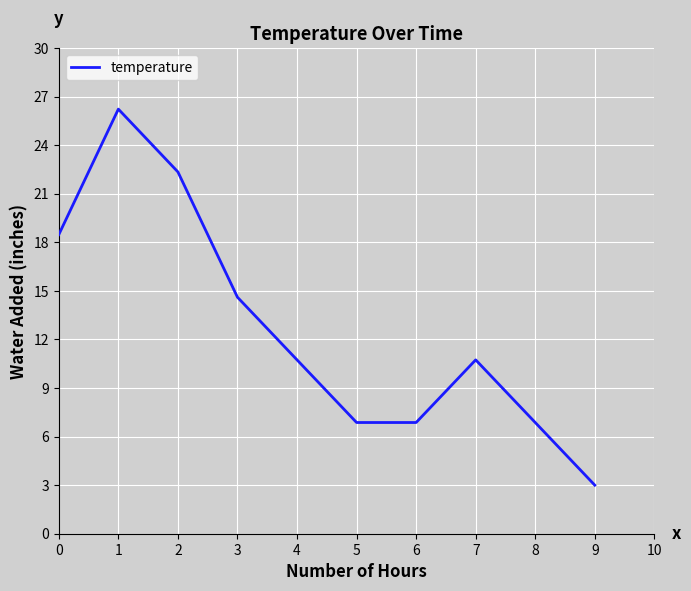

Reading right to left, transcribe all the data shown in this chart.

3.0	6.9	10.7	6.9	6.9	10.7	14.6	22.4	26.2	18.5